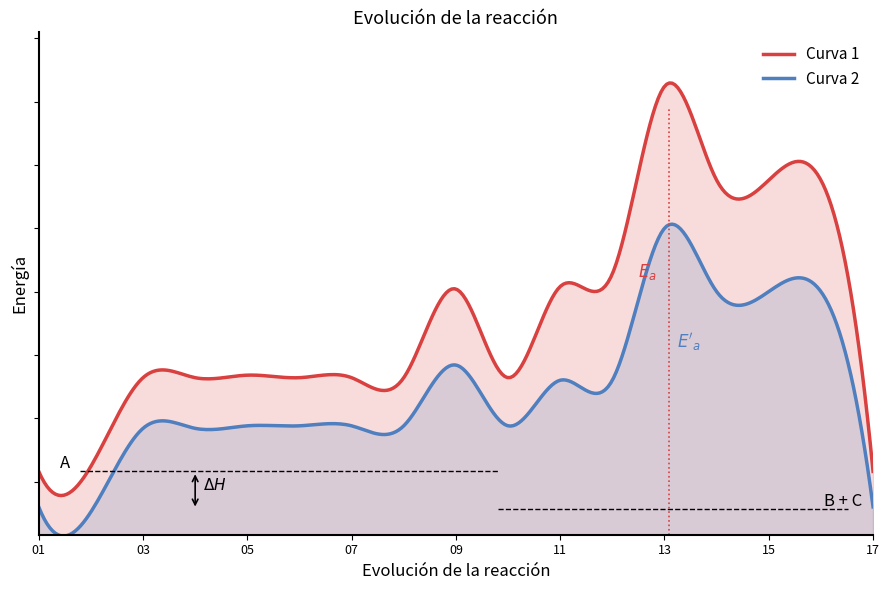

How many lines are shown in the chart?

2